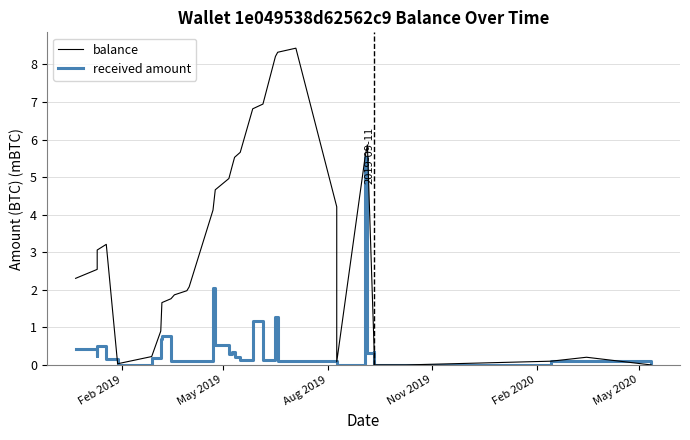

Does the chart display data point markers on the line(s)?

No